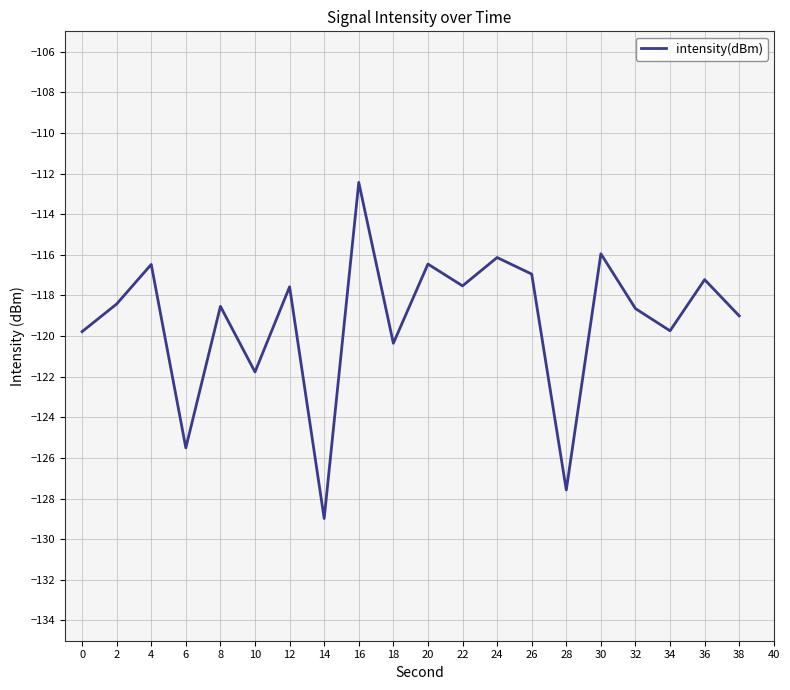

True or false: the data shows -164.4 at 24.

False